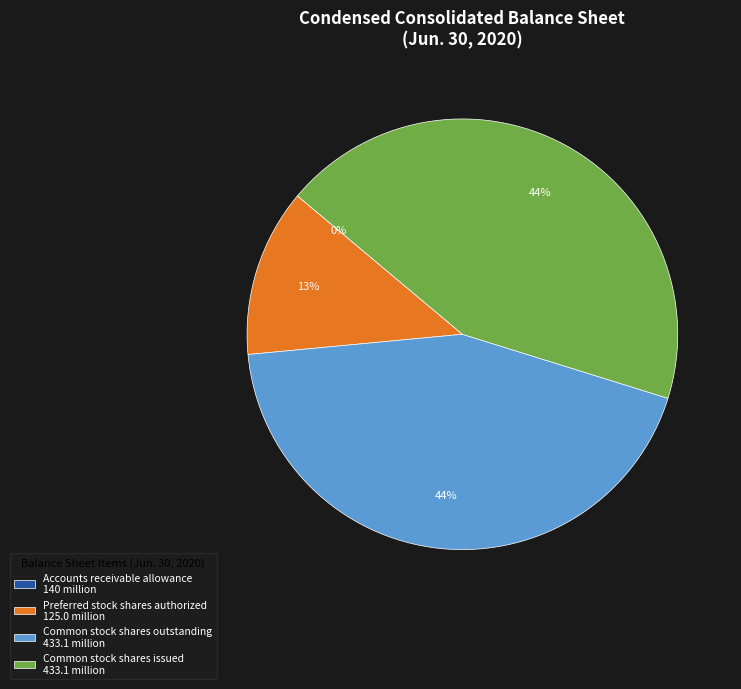

To the nearest percent, what percentage of the pie is Preferred stock shares authorized?

13%